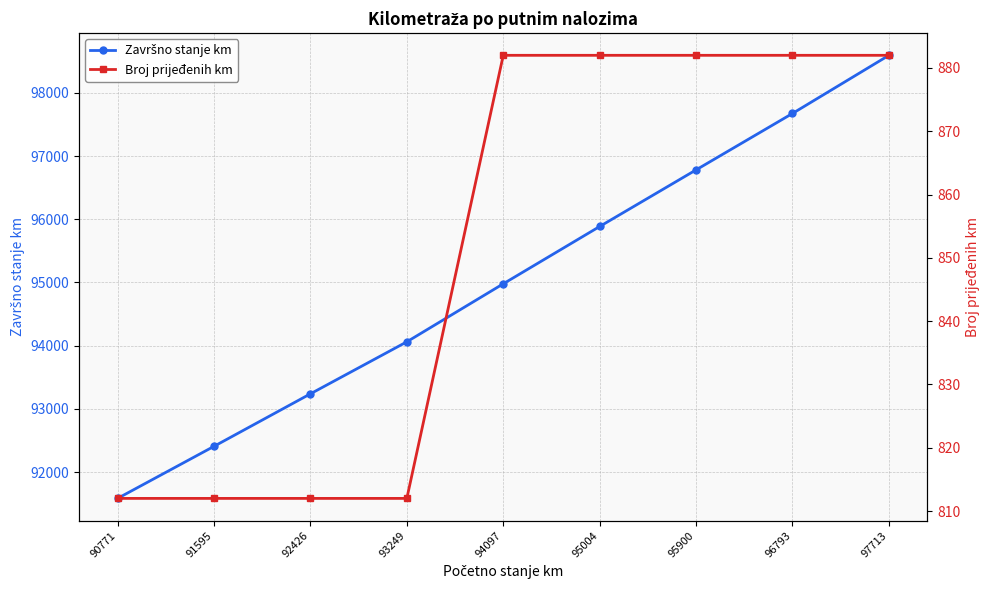

What is the sum of the Završno stanje km values at 92426 and 97713?

191833